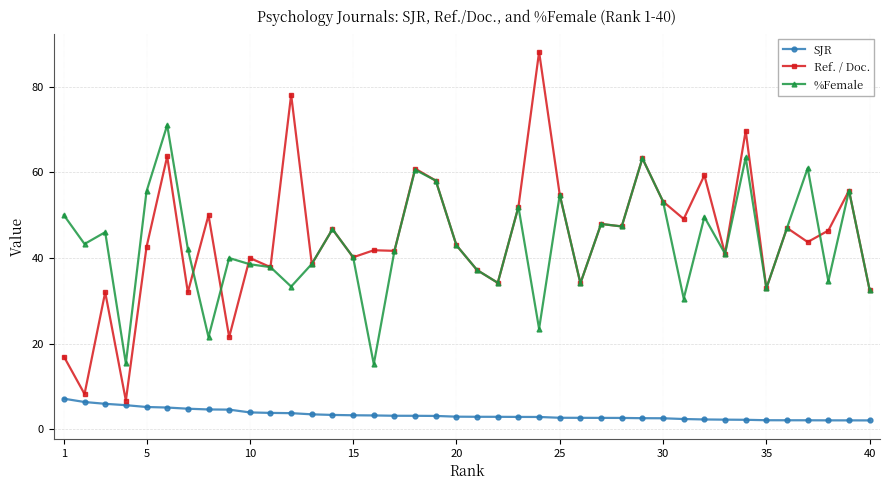

What is the value of the SJR point at the 22nd from the left?

2.9